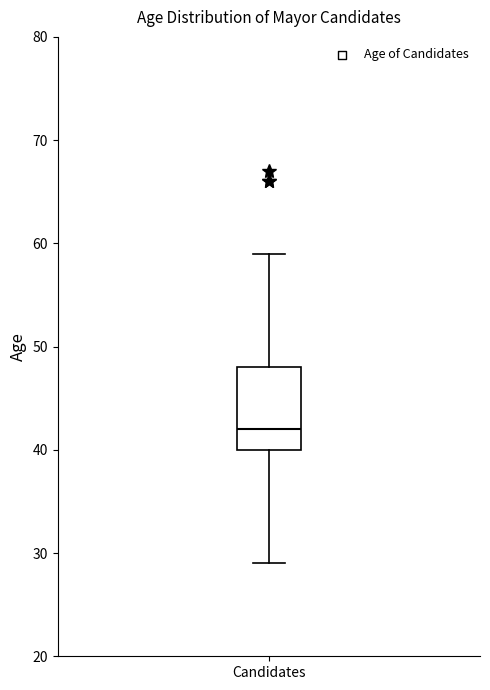

Where does the upper whisker of the box for Candidates end on the y-axis? The values are not printed on the chart, so give them approximately, as read against the axis.

59